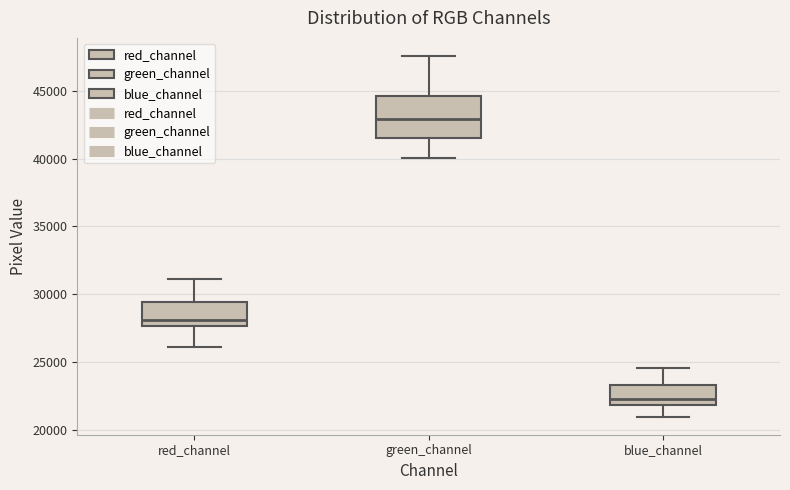

Which box is the tallest, from its lower edge to its upper edge?

green_channel